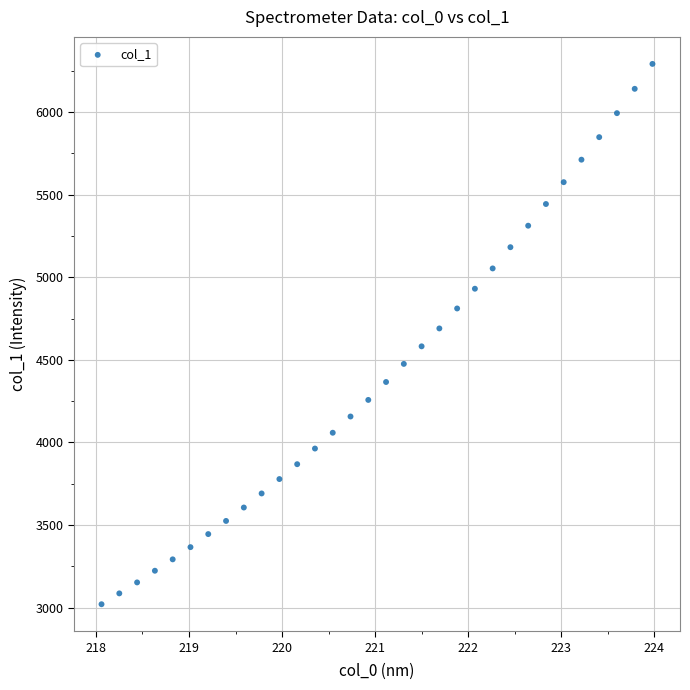

What is the range of Y values (max minus min)?

3268.4